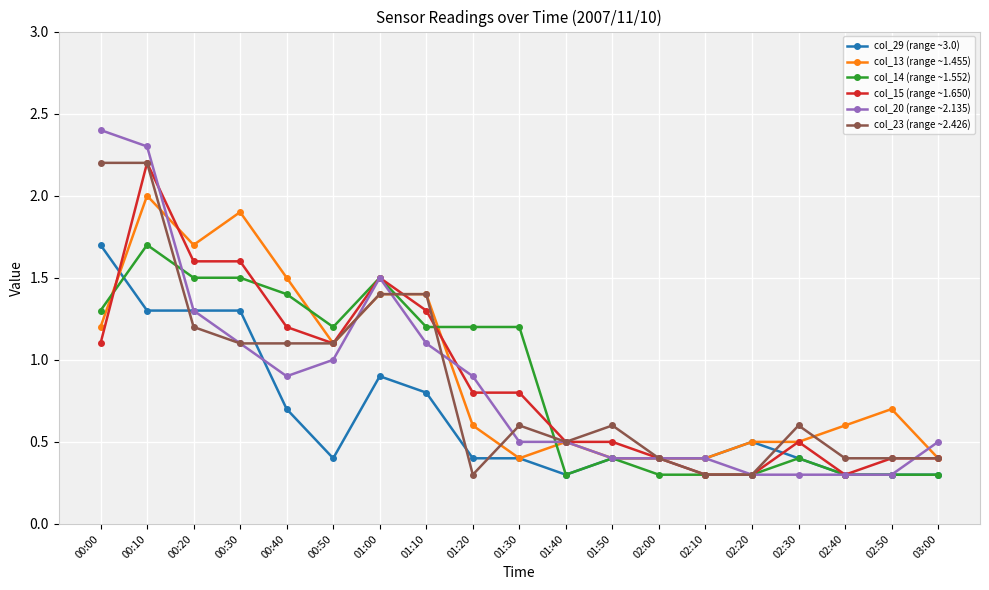

Is this an area chart (filled region under the line)?

No